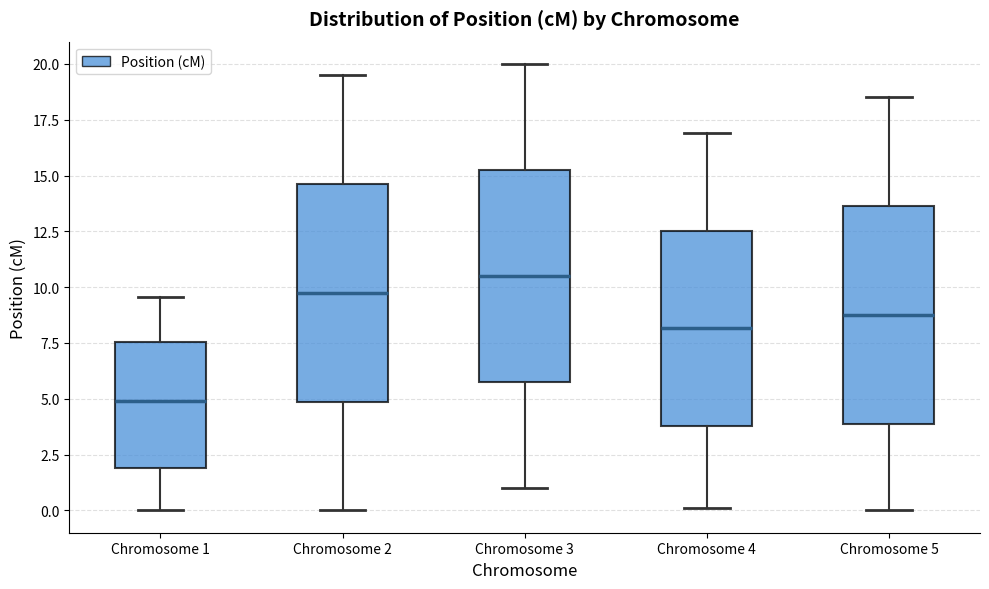

Reading left to right, transcribe this box plot: for each box, give where its median line is, the range the box spans, and where its two whiskers end, as read against the y-axis. The values are not printed on the chart, so give them approximately, as read against the axis.

Chromosome 1: median 5.0, box 2.0 to 7.5, whiskers 0.0 to 9.5
Chromosome 2: median 10.0, box 5.0 to 14.5, whiskers 0.0 to 19.5
Chromosome 3: median 10.5, box 6.0 to 15.5, whiskers 1.0 to 20.0
Chromosome 4: median 8.0, box 4.0 to 12.5, whiskers 0.0 to 17.0
Chromosome 5: median 9.0, box 4.0 to 13.5, whiskers 0.0 to 18.5